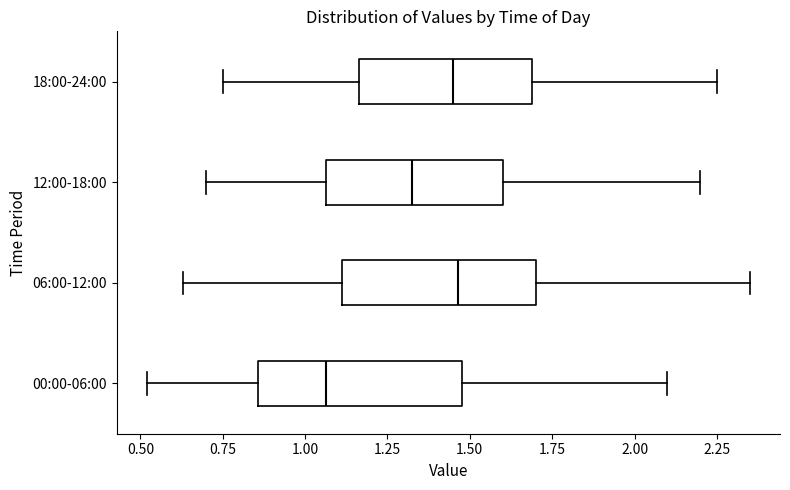

Where is the left edge of the box for 12:00-18:00 on the x-axis? The values are not printed on the chart, so give them approximately, as read against the axis.

1.05